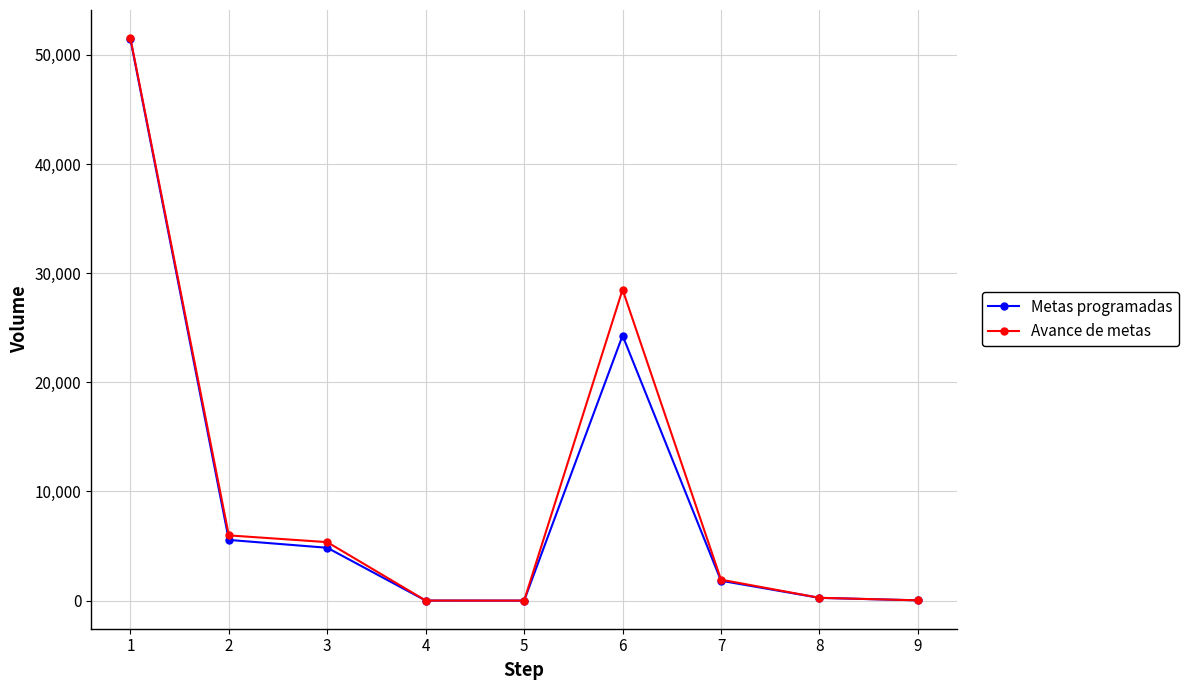

At which label does Metas programadas first exceed 1820?

1